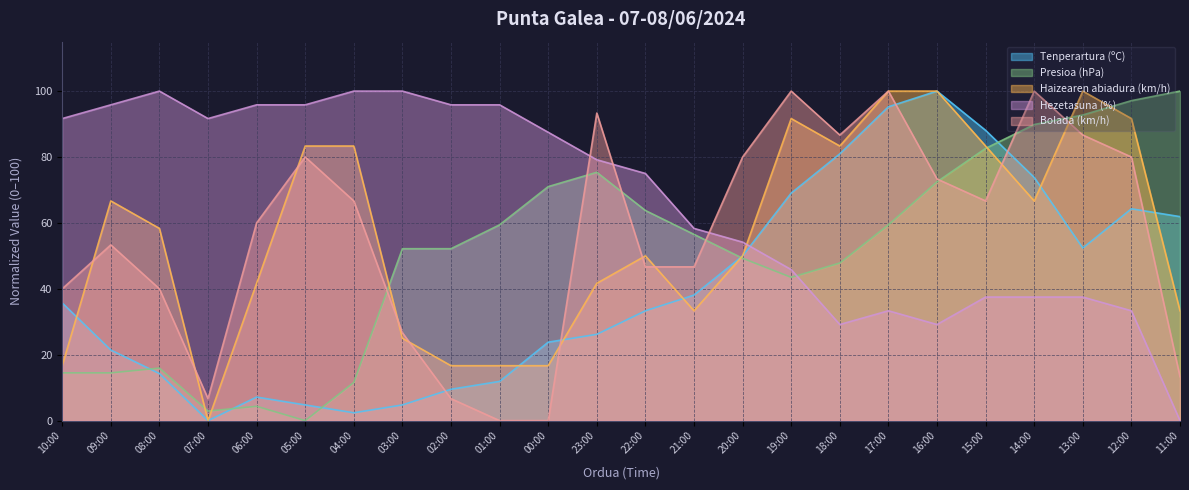

Which series ends up on top after the final intersection of Bolada (km/h) and Presioa (hPa)?

Presioa (hPa)